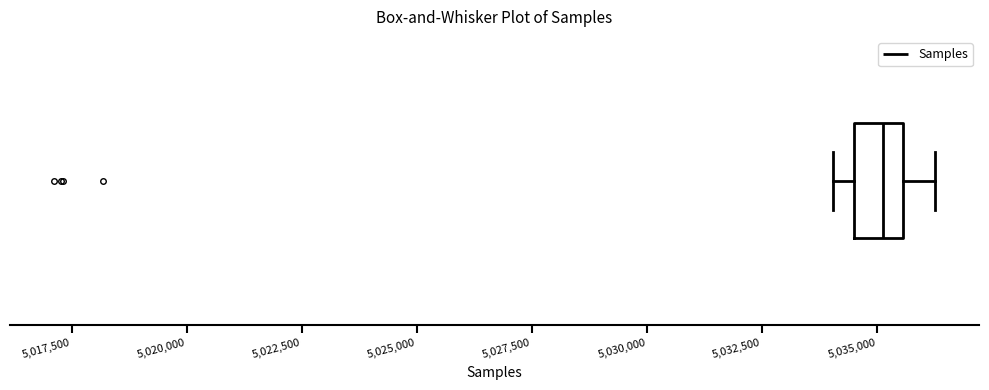

Where does the right whisker of the box end on the x-axis? The values are not printed on the chart, so give them approximately, as read against the axis.

5036500